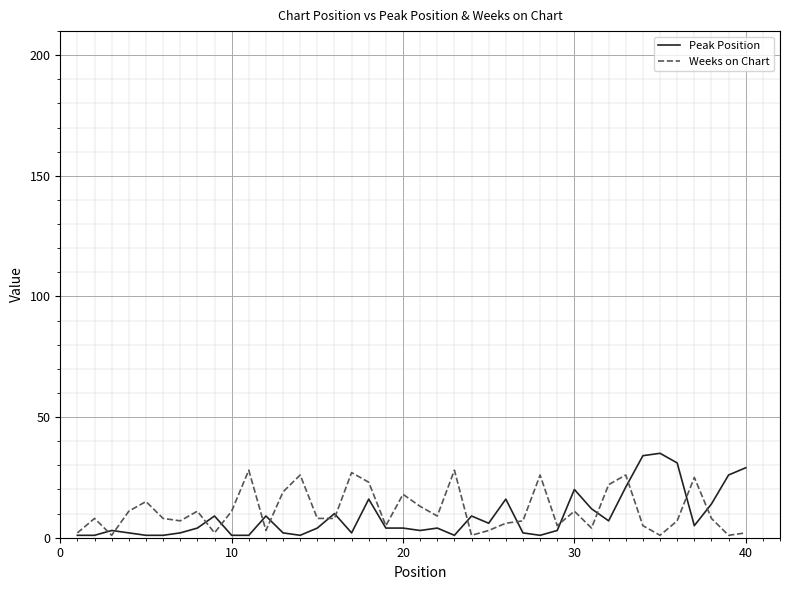

What is the greatest value displayed?

35